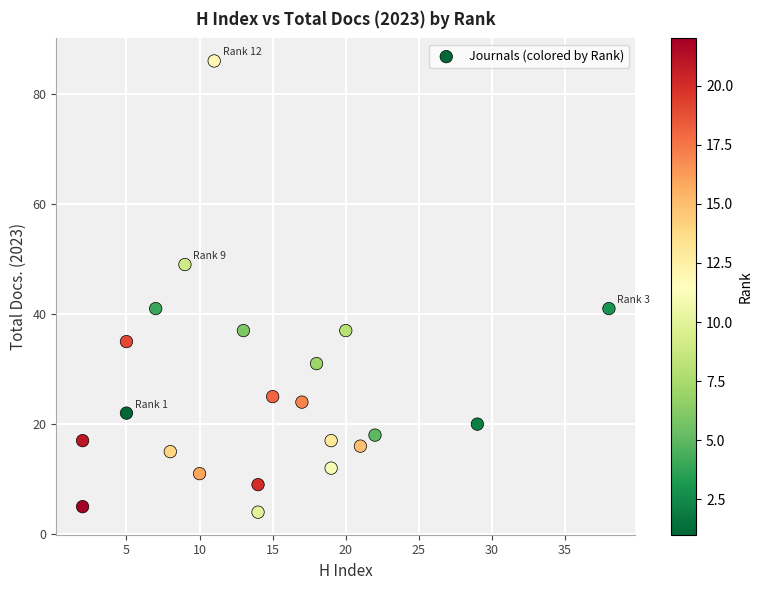

What is the range of Y values (max minus min)?

82